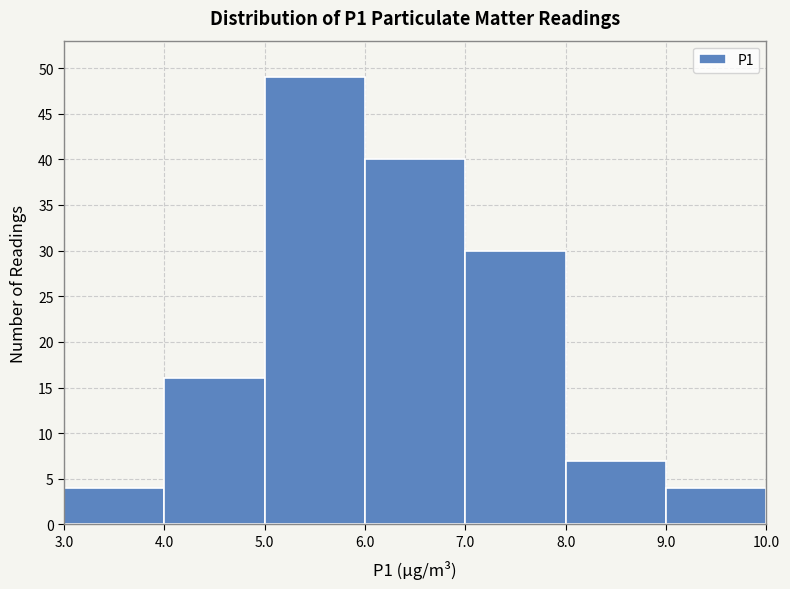

Reading left to right, list every bar in this chart as the range it spans on the x-axis followed by its height. The values are not printed on the chart, so give them approximately, as read against the axis.

3.0 to 4.0: 4
4.0 to 5.0: 16
5.0 to 6.0: 49
6.0 to 7.0: 40
7.0 to 8.0: 30
8.0 to 9.0: 7
9.0 to 10.0: 4